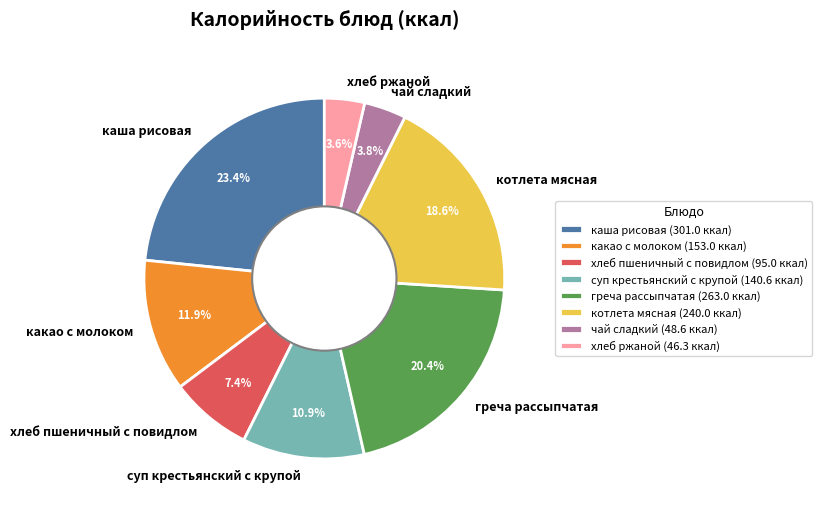

Is it true that хлеб пшеничный с повидлом is 7% of the pie?

True